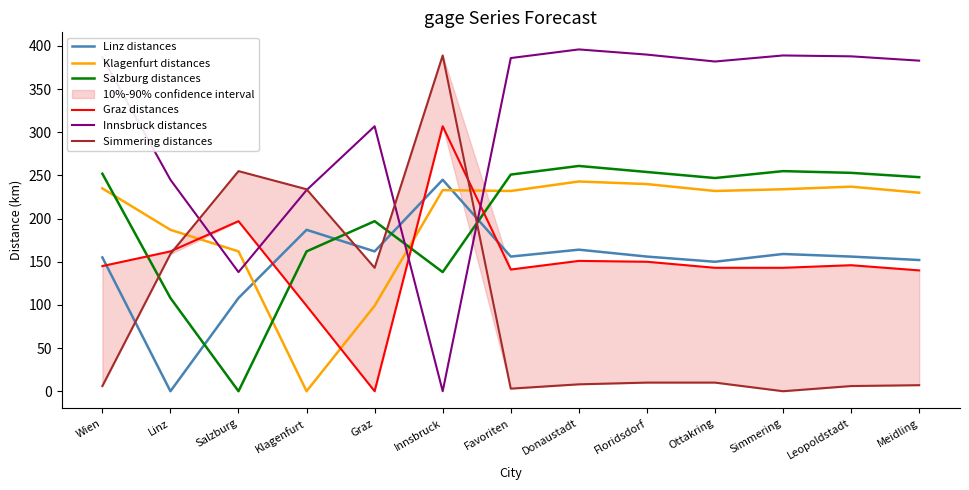

Rank the series at Floridsdorf from highest to lowest value.

Innsbruck distances, Salzburg distances, Klagenfurt distances, Linz distances, Graz distances, Simmering distances